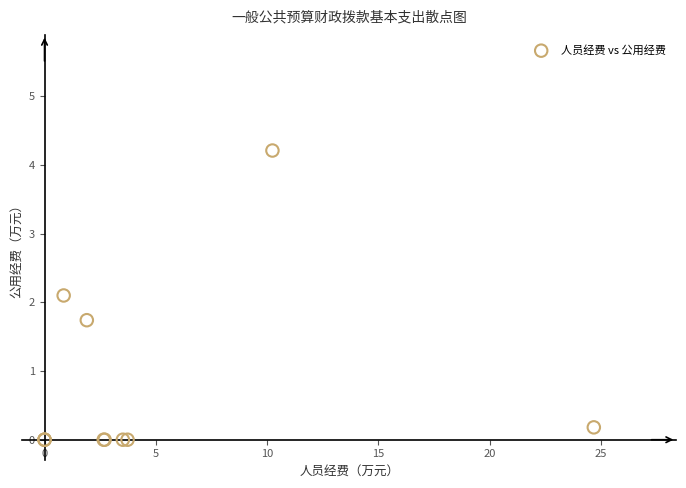

What Y value in the scatter plot is closest to 2?

2.1